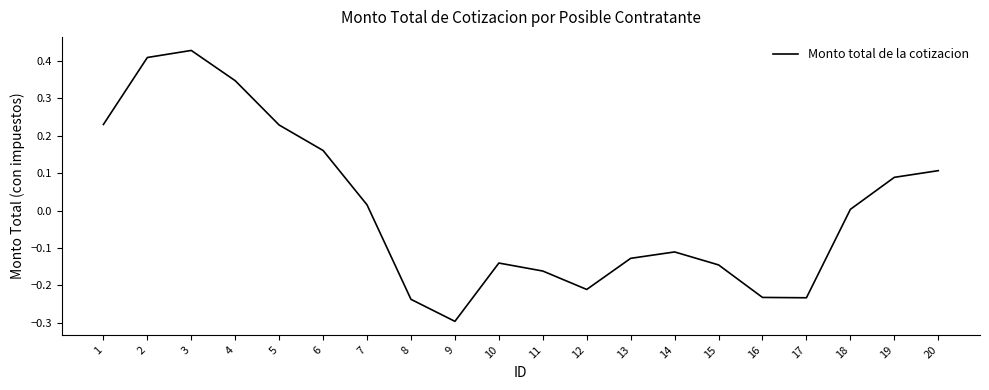

Does the chart display data point markers on the line(s)?

No